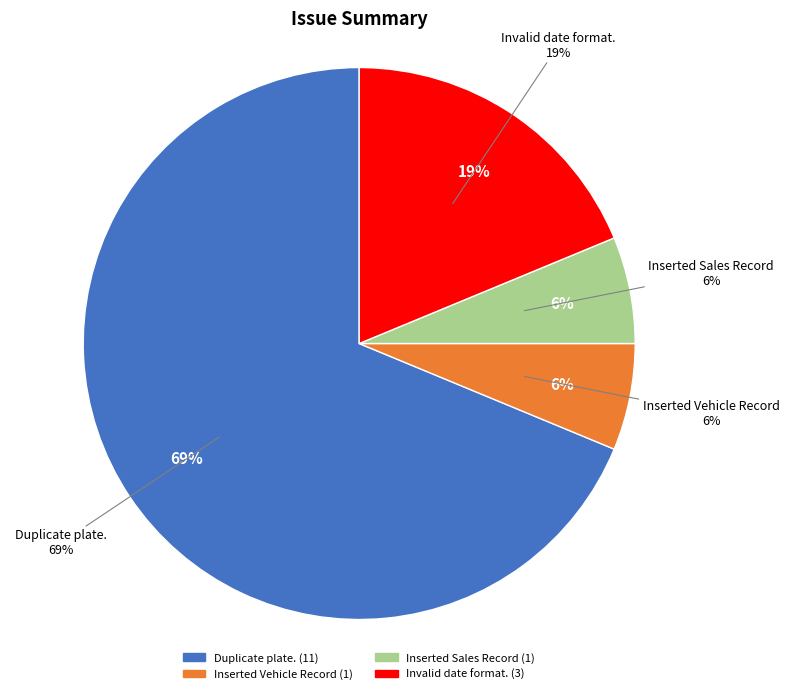

What is the change in value from Duplicate plate. to Inserted Sales Record?

-10